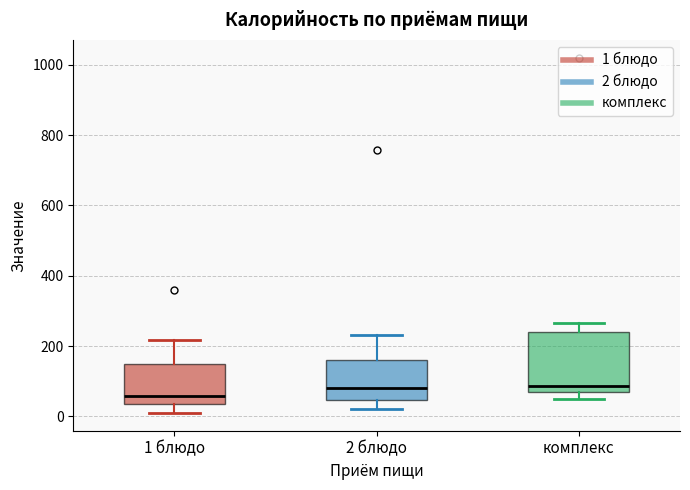

Reading left to right, read every box against the y-axis: the position of its median line, the range the box covers, and the ends of its whiskers. The values are not printed on the chart, so give them approximately, as read against the axis.

1 блюдо: median 60, box 40 to 140, whiskers 20 to 220
2 блюдо: median 80, box 40 to 160, whiskers 20 to 240
комплекс: median 80, box 60 to 240, whiskers 60 (just below the box's lower edge) to 260